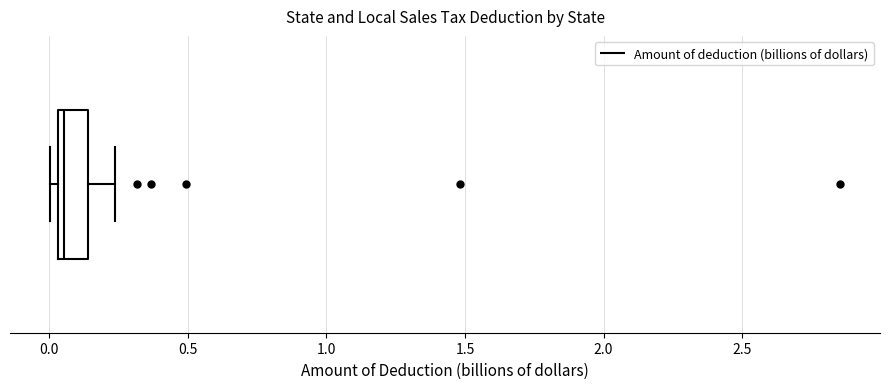

Where is the right edge of the box on the x-axis? The values are not printed on the chart, so give them approximately, as read against the axis.

0.15